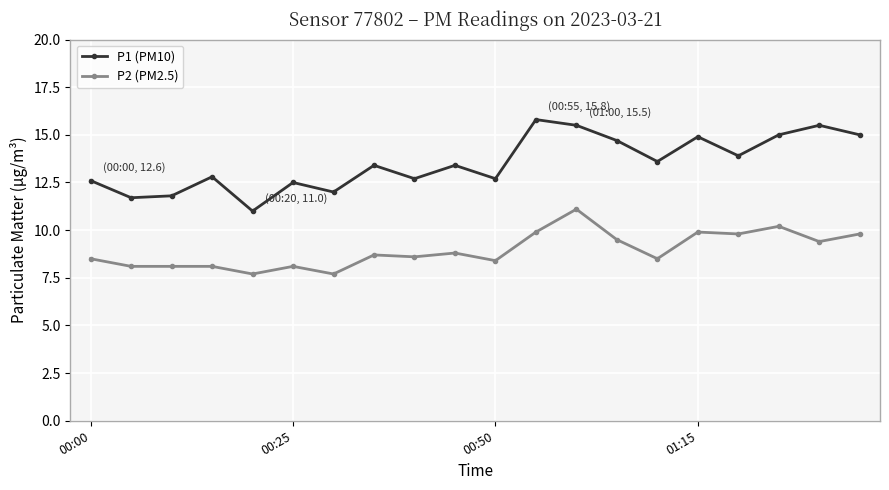

What is the value of the P1 (PM10) point at the 15th from the left?

13.6